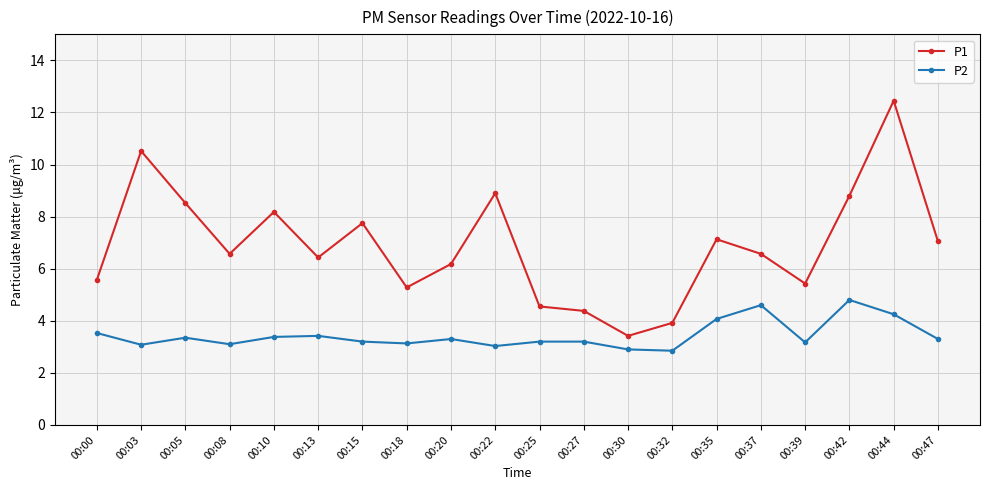

How many lines are shown in the chart?

2